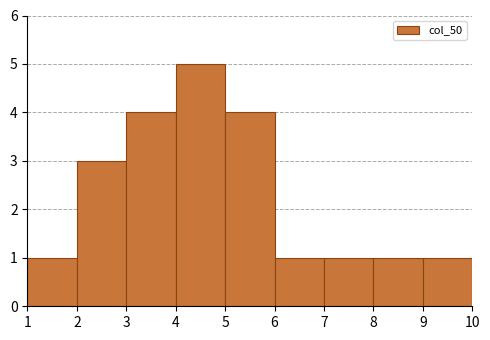

Over which range of the x-axis is the bar tallest?

4 to 5